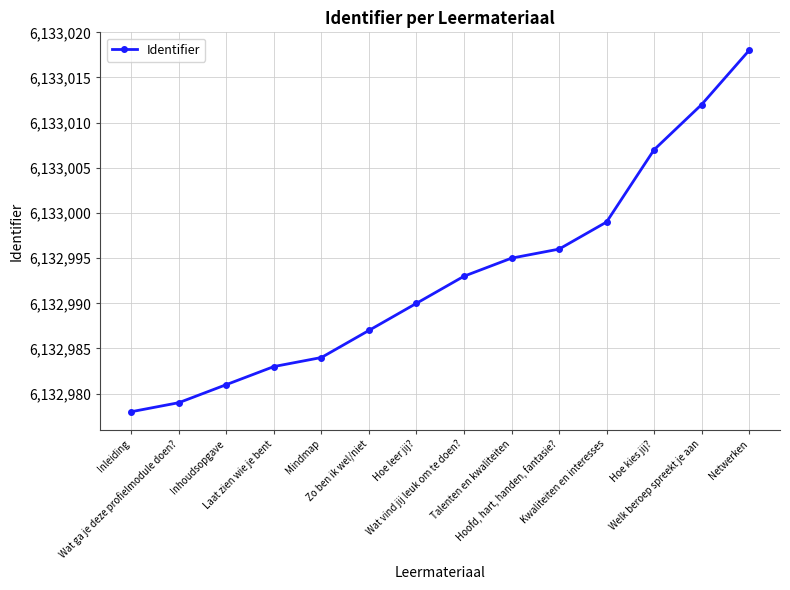

What is the sum of all values?

85861902